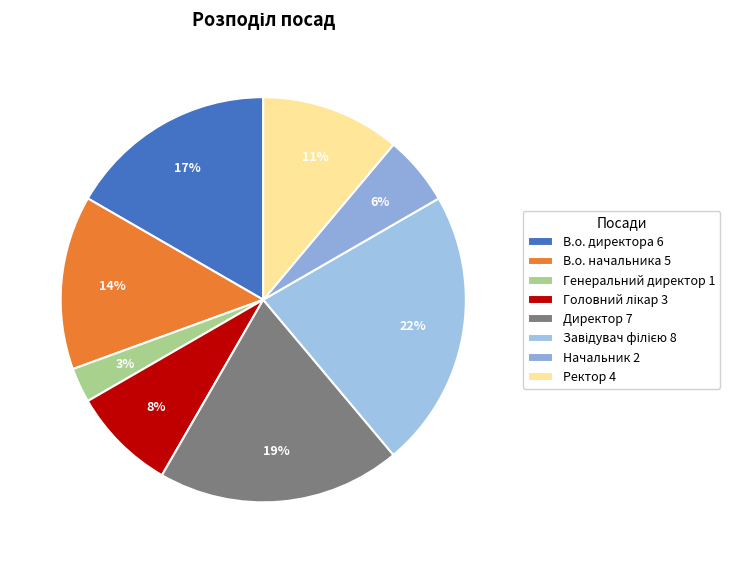

To the nearest percent, what is the average slice percentage?

12%